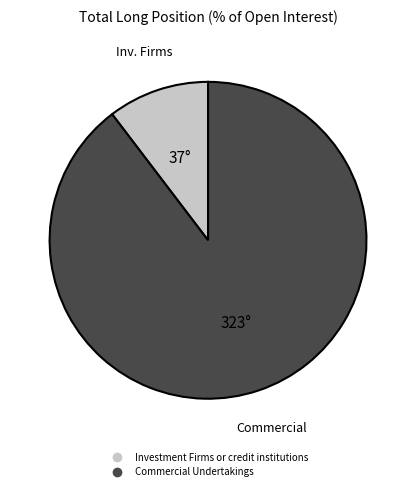

Does any single category account for the majority?

Yes